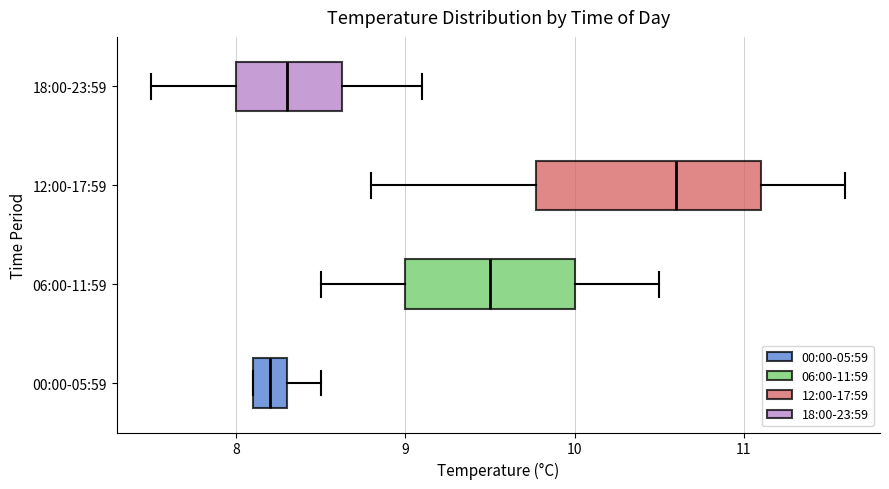

Reading bottom to top, transcribe this box plot: for each box, give where its median line is, the range the box spans, and where its two whiskers end, as read against the x-axis. The values are not printed on the chart, so give them approximately, as read against the axis.

00:00-05:59: median 8.2, box 8.1 to 8.3, whiskers 8.1 to 8.5
06:00-11:59: median 9.5, box 9.0 to 10.0, whiskers 8.5 to 10.5
12:00-17:59: median 10.6, box 9.8 to 11.1, whiskers 8.8 to 11.6
18:00-23:59: median 8.3, box 8.0 to 8.6, whiskers 7.5 to 9.1